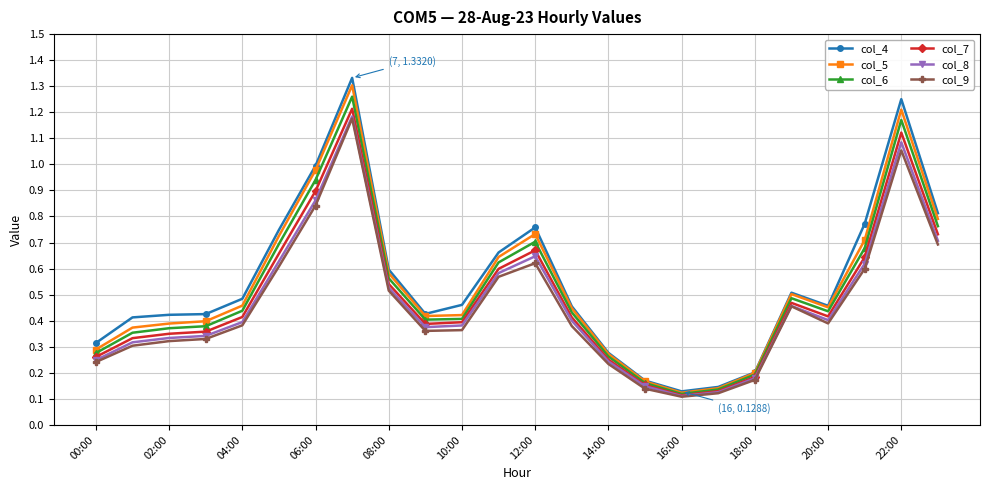

True or false: col_7 and col_4 intersect in this chart.

False